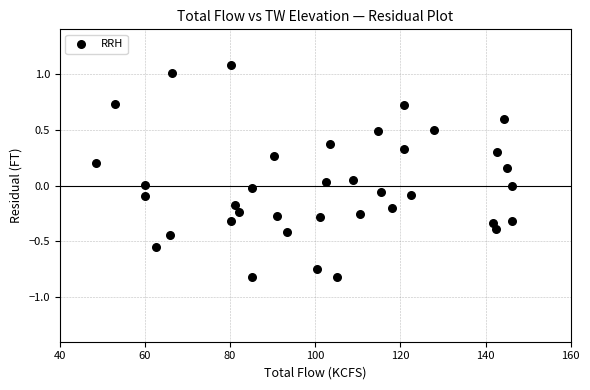

What is the range of Y values (max minus min)?

1.9